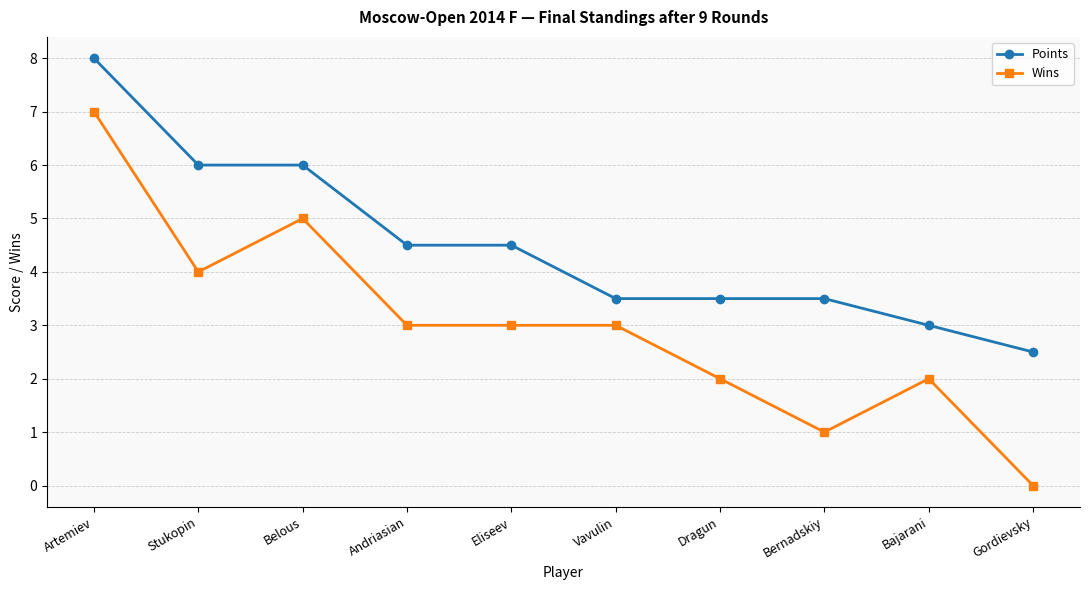

Which series has the largest total across all categories?

Points